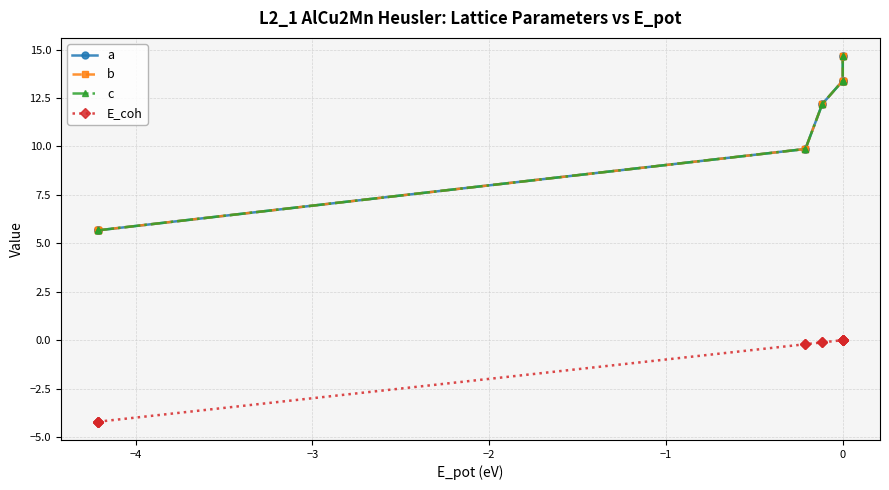

Which series has the widest spread of values?

a